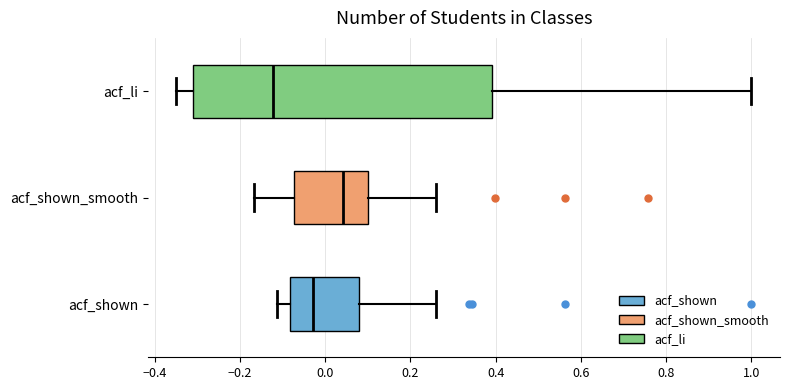

Where is the left edge of the box for acf_shown on the x-axis? The values are not printed on the chart, so give them approximately, as read against the axis.

-0.08